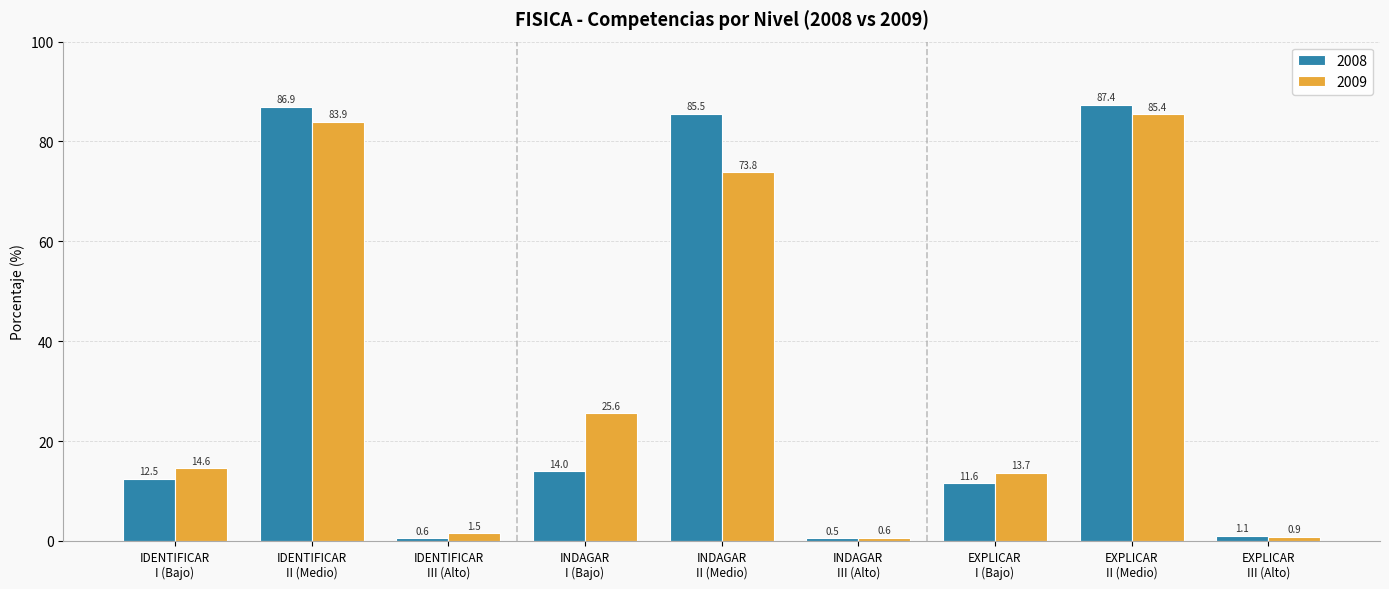

Reading left to right, what are all the values shown in this chart?

2008: 12.5	86.9	0.6	14.0	85.5	0.5	11.6	87.4	1.1
2009: 14.6	83.9	1.5	25.6	73.8	0.6	13.7	85.4	0.9